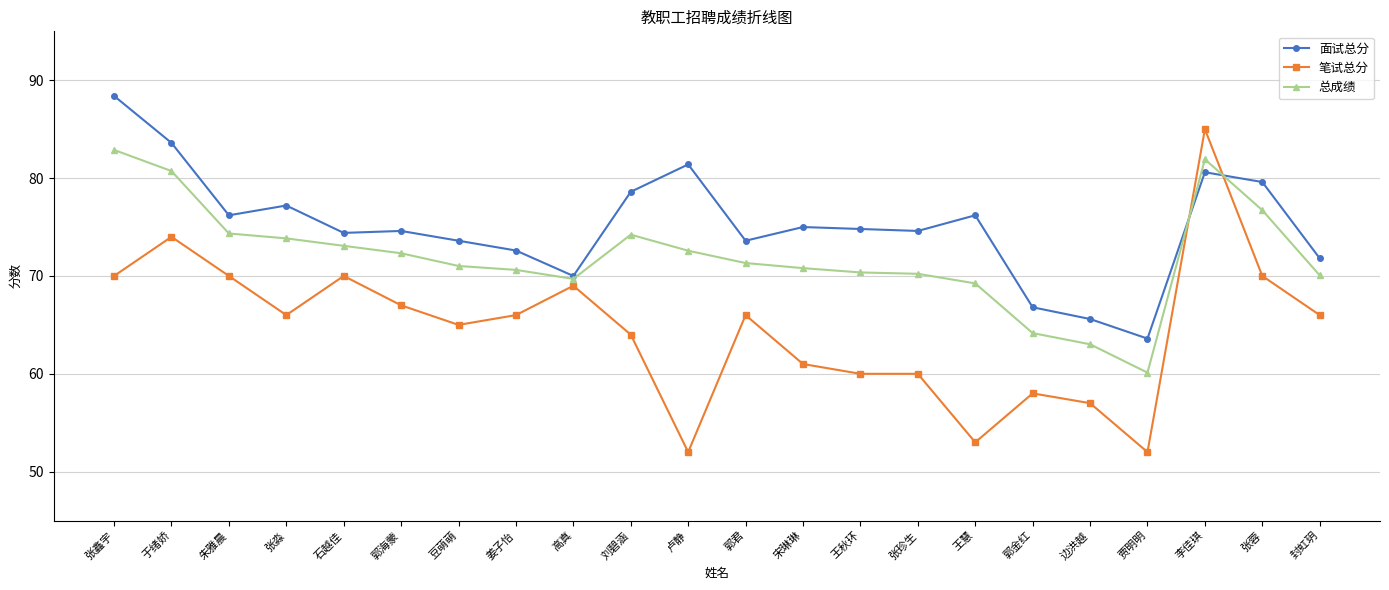

What is the approximate value of 面试总分 at 封虹玥?

71.8